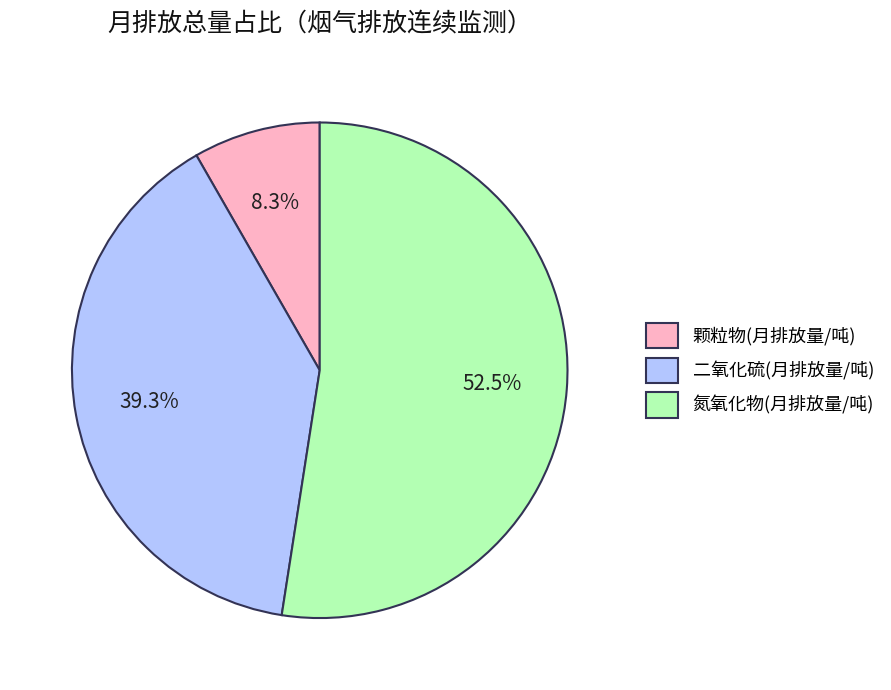

To the nearest percent, what is the average slice percentage?

33%